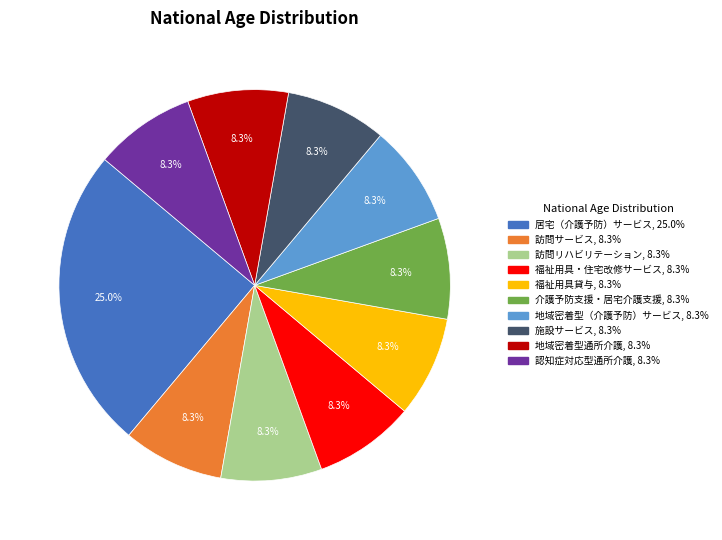

What percentage is NOT represented by 施設サービス?

91.7%